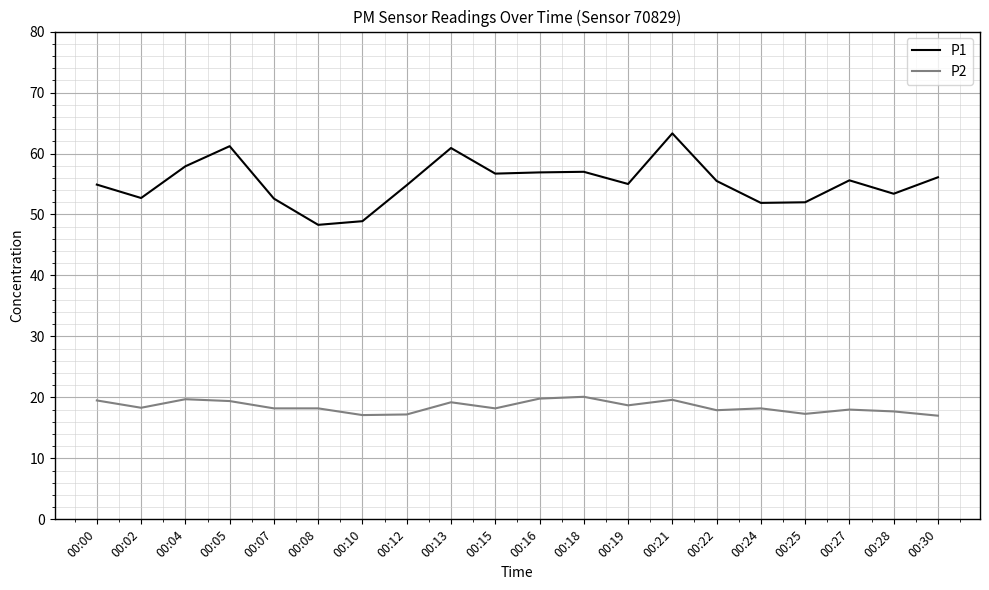

What is the maximum value for P1?

63.3